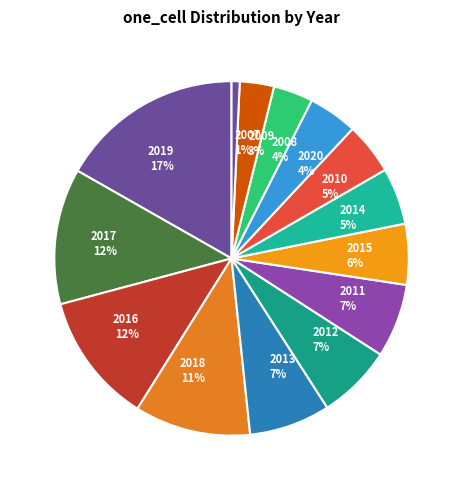

Is it true that 2008 is 17% of the pie?

False